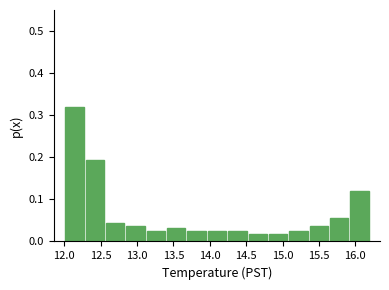

Reading left to right, list every bar in this chart as the range it spans on the x-axis followed by its height. Neither the bar edges nor the heights are printed on the chart, so give them approximately, as read against the axes.

12.00 to 12.28: 0.32
12.28 to 12.56: 0.19
12.56 to 12.84: 0.04
12.84 to 13.12: 0.04
13.12 to 13.40: 0.03
13.40 to 13.68: 0.03
13.68 to 13.96: 0.03
13.96 to 14.24: 0.03
14.24 to 14.52: 0.03
14.52 to 14.80: 0.02
14.80 to 15.08: 0.02
15.08 to 15.36: 0.03
15.36 to 15.64: 0.04
15.64 to 15.92: 0.06
15.92 to 16.20: 0.12